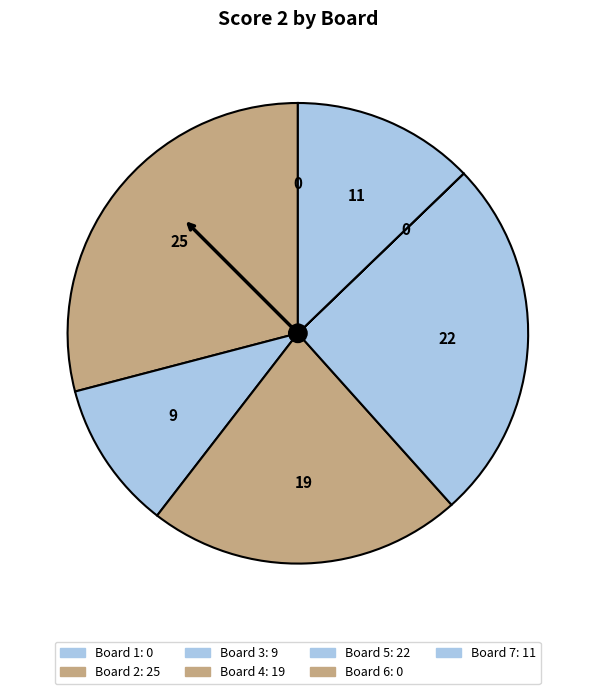

Does Board 1 account for over 50% of the chart?

No